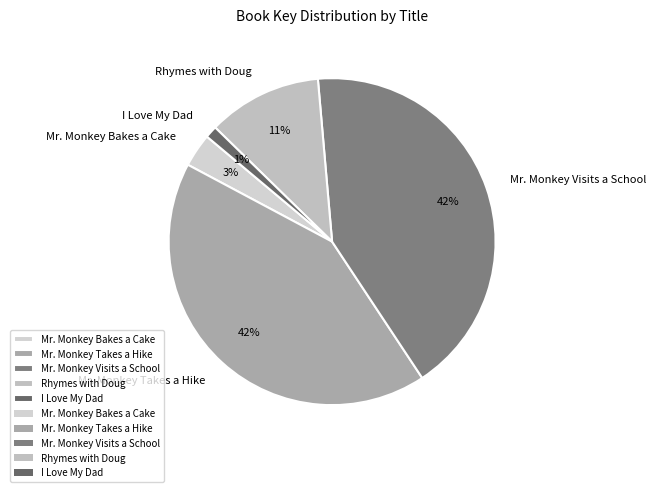

Which has a higher value, Mr. Monkey Takes a Hike or I Love My Dad?

Mr. Monkey Takes a Hike